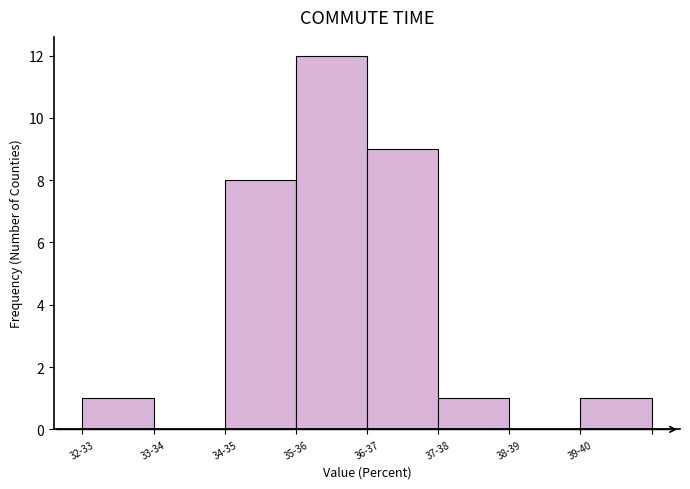

Reading left to right, transcribe all the data shown in this chart.

32-33=1	33-34=0	34-35=8	35-36=12	36-37=9	37-38=1	38-39=0	39-40=1